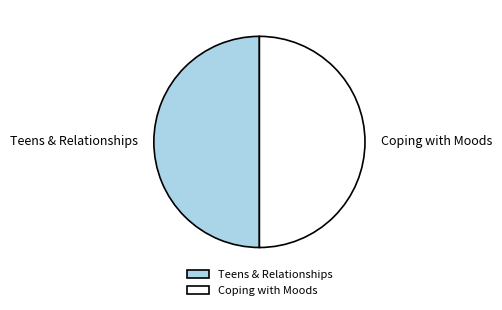

How many segments does this pie chart have?

2